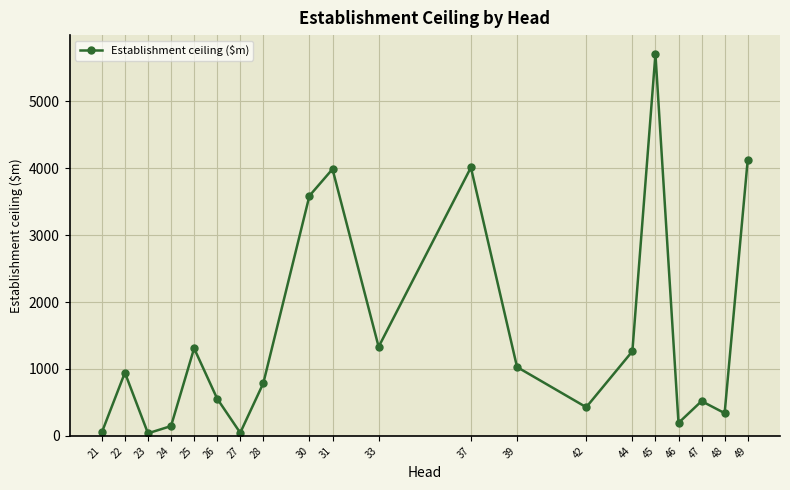

How many lines are shown in the chart?

1